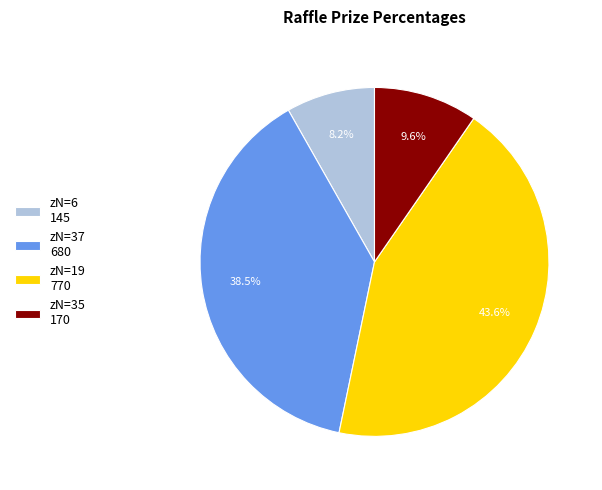

Is the sum of zN=6 145 and zN=35 170 greater than half?

No